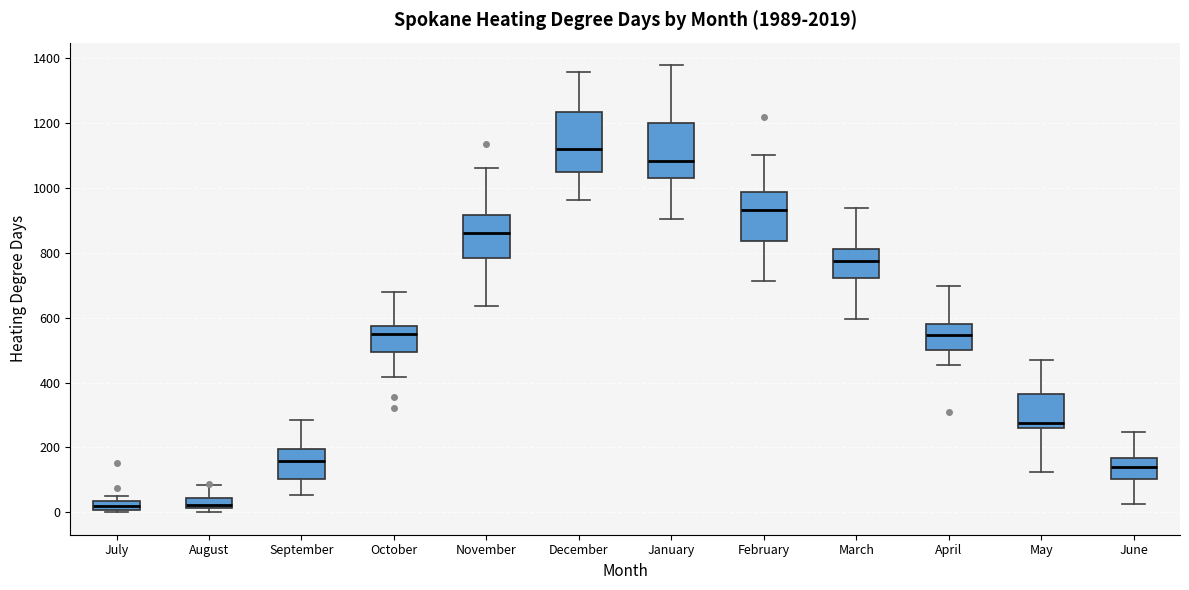

Where does the median line of the box for June sit on the y-axis? The values are not printed on the chart, so give them approximately, as read against the axis.

140